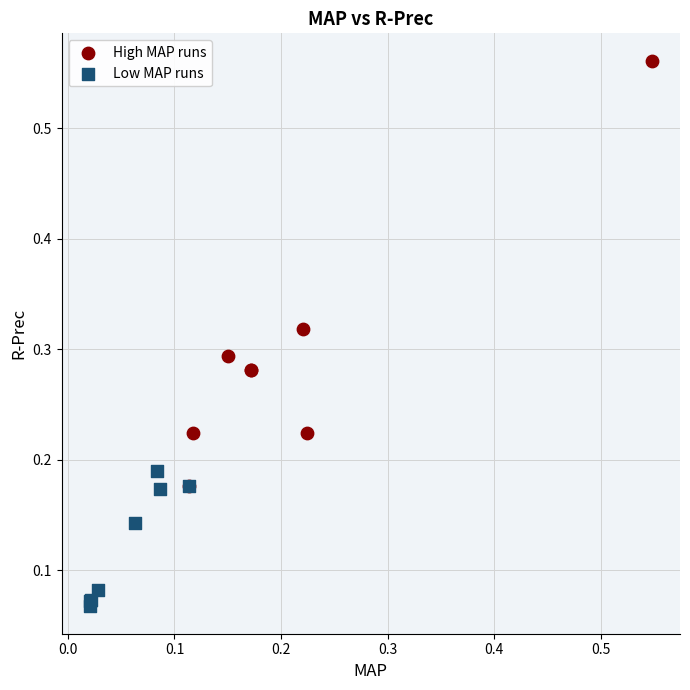

Which series reaches the minimum Y coordinate?

Low MAP runs